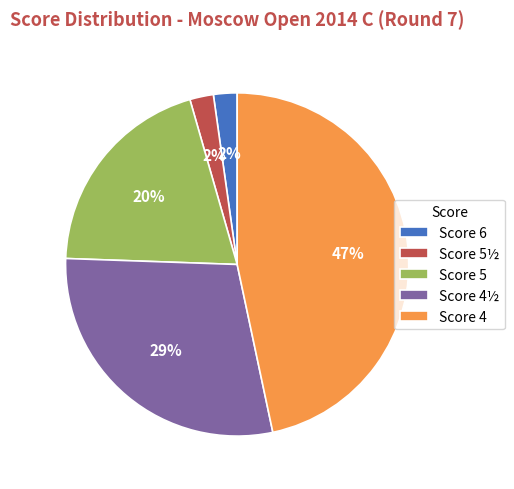

Count the number of slices in the pie.

5